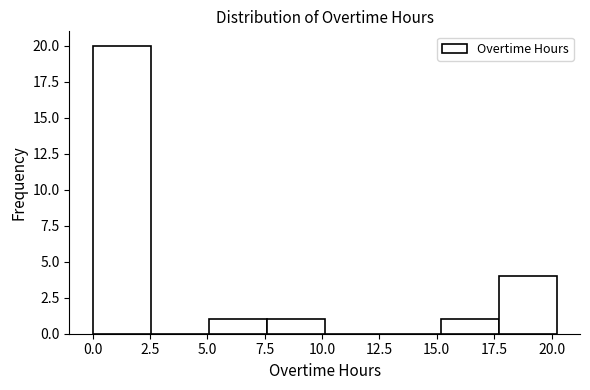

What is the height of the bar covering 7.5 to 10.0 on the x-axis? Neither the bar edges nor the heights are printed on the chart, so give them approximately, as read against the axes.

1